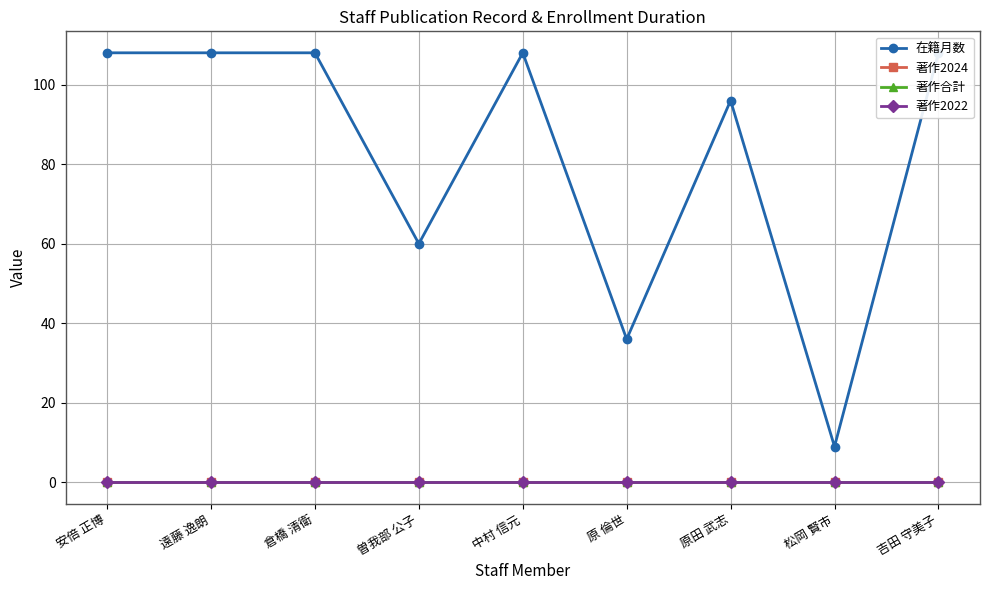

True or false: 在籍月数 and 著作2022 cross at least once.

False